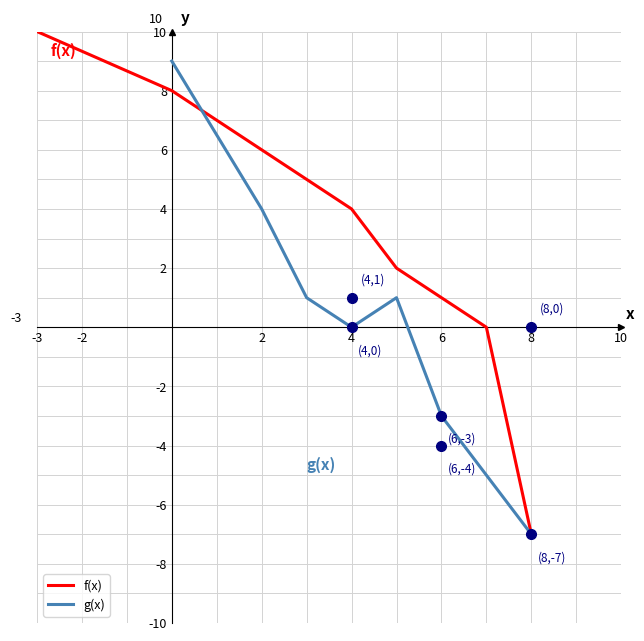

The f(x) series shows 6 at -3. True or false?

False